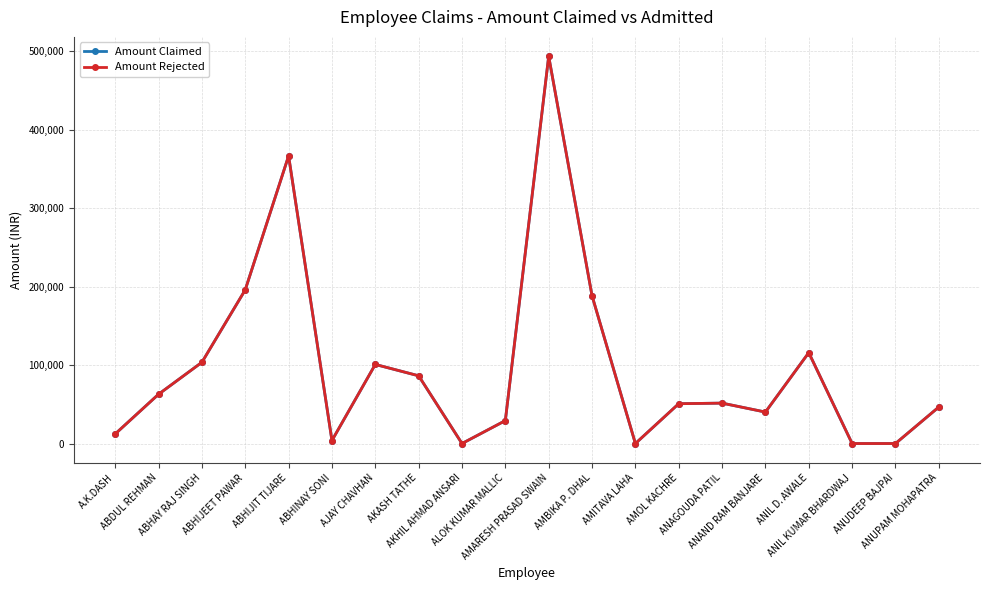

Reading left to right, transcribe all the data shown in this chart.

Amount Claimed: A.K.DASH=12217	ABDUL REHMAN=62840	ABHAY RAJ SINGH=103546	ABHIJEET PAWAR=195938	ABHIJIT TIJARE=366688	ABHINAY SONI=3830	AJAY CHAVHAN=100830	AKASH TATHE=86351	AKHIL AHMAD ANSARI=0	ALOK KUMAR MALLIC=29194	AMARESH PRASAD SWAIN=493721	AMBIKA P. DHAL=188409	AMITAVA LAHA=0	AMOL KACHRE=50770	ANAGOUDA PATIL=51507	ANAND RAM BANJARE=40110	ANIL D. AWALE=115837	ANIL KUMAR BHARDWAJ=0	ANUDEEP BAJPAI=0	ANUPAM MOHAPATRA=46534
Amount Rejected: A.K.DASH=12217	ABDUL REHMAN=62840	ABHAY RAJ SINGH=103546	ABHIJEET PAWAR=195938	ABHIJIT TIJARE=366688	ABHINAY SONI=3830	AJAY CHAVHAN=100830	AKASH TATHE=86351	AKHIL AHMAD ANSARI=0	ALOK KUMAR MALLIC=29194	AMARESH PRASAD SWAIN=493721	AMBIKA P. DHAL=188409	AMITAVA LAHA=0	AMOL KACHRE=50770	ANAGOUDA PATIL=51507	ANAND RAM BANJARE=40110	ANIL D. AWALE=115837	ANIL KUMAR BHARDWAJ=0	ANUDEEP BAJPAI=0	ANUPAM MOHAPATRA=46534